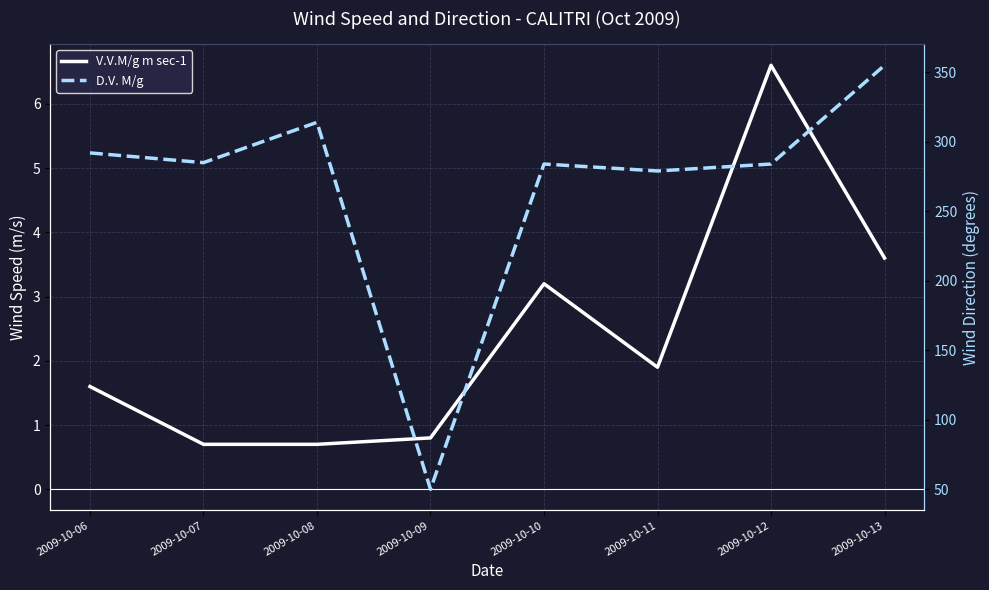

Reading left to right, what are all the values shown in this chart?

V.V.M/g m sec-1: 1.6	0.7	0.7	0.8	3.2	1.9	6.6	3.6
D.V. M/g: 292.0	285.0	314.0	50.0	284.0	279.0	284.0	355.0